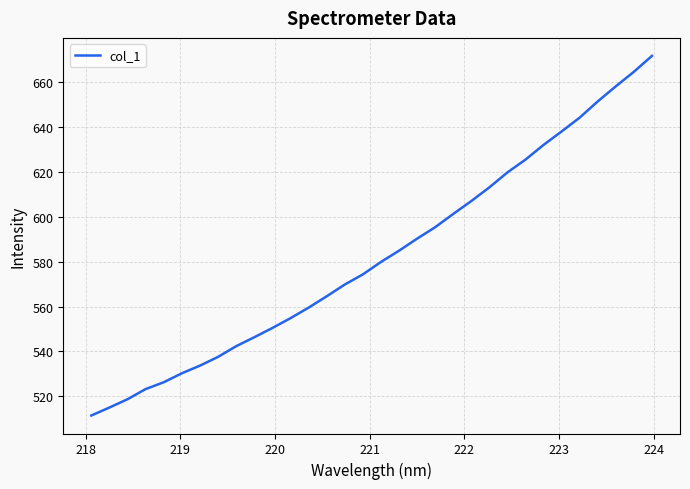

What is the minimum value shown in the chart?

511.5